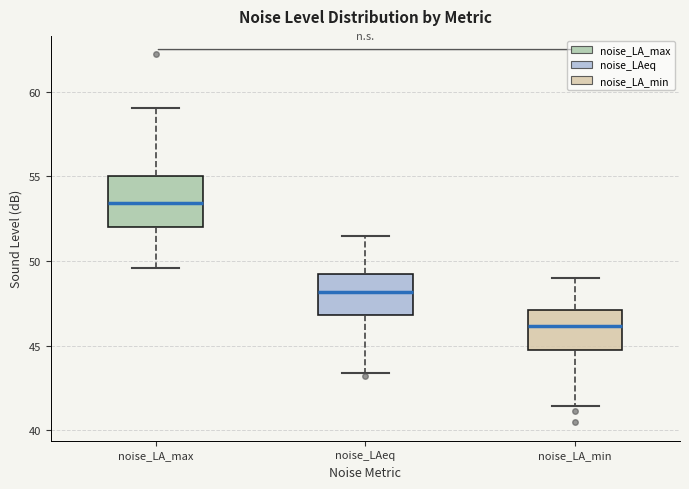

Reading left to right, transcribe this box plot: for each box, give where its median line is, the range the box spans, and where its two whiskers end, as read against the y-axis. The values are not printed on the chart, so give them approximately, as read against the axis.

noise_LA_max: median 53.5, box 52.0 to 55.0, whiskers 49.5 to 59.0
noise_LAeq: median 48.0, box 47.0 to 49.0, whiskers 43.5 to 51.5
noise_LA_min: median 46.0, box 44.5 to 47.0, whiskers 41.5 to 49.0